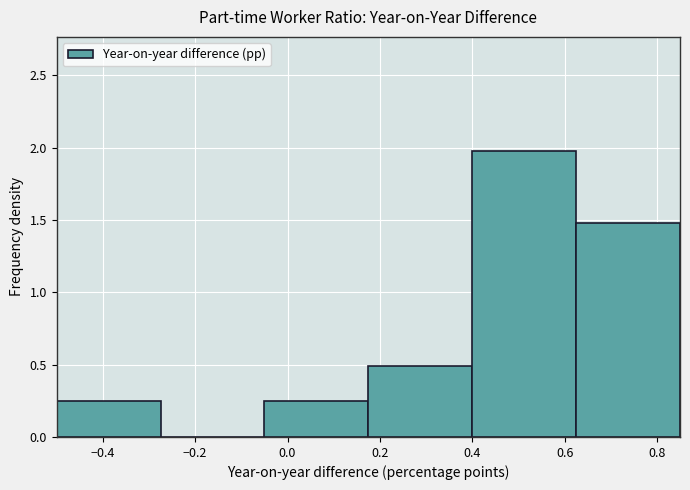

Reading left to right, list every bar in this chart as the range it spans on the x-axis followed by its height. Neither the bar edges nor the heights are printed on the chart, so give them approximately, as read against the axes.

-0.500 to -0.275: 0.25
-0.275 to -0.050: 0
-0.050 to 0.175: 0.25
0.175 to 0.400: 0.50
0.400 to 0.625: 2.00
0.625 to 0.850: 1.50